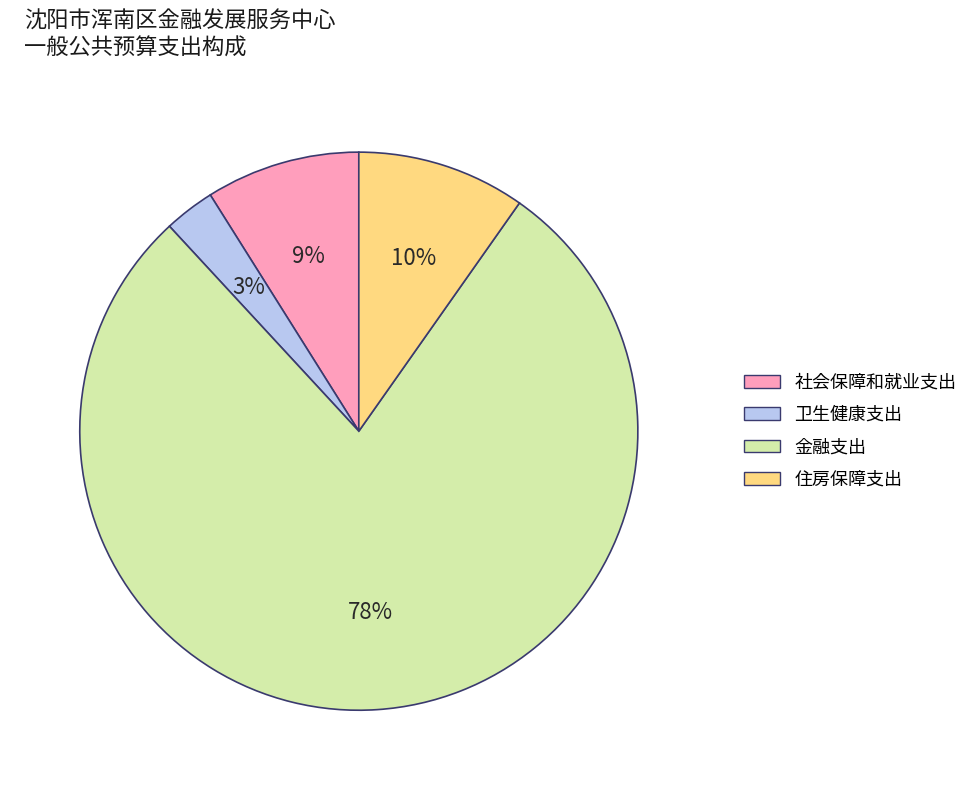

Does 社会保障和就业支出 represent more than half of the total?

No